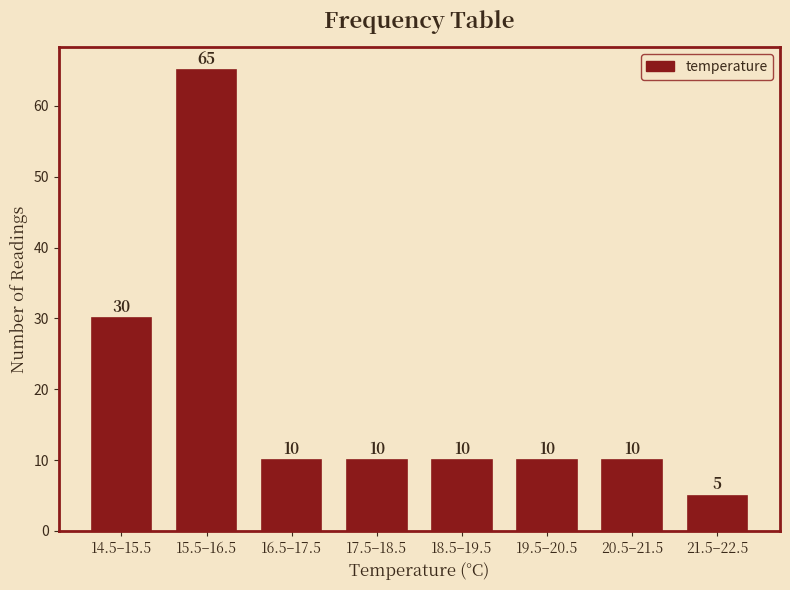

Reading left to right, list all the values displayed in this chart.

14.5–15.5=30	15.5–16.5=65	16.5–17.5=10	17.5–18.5=10	18.5–19.5=10	19.5–20.5=10	20.5–21.5=10	21.5–22.5=5